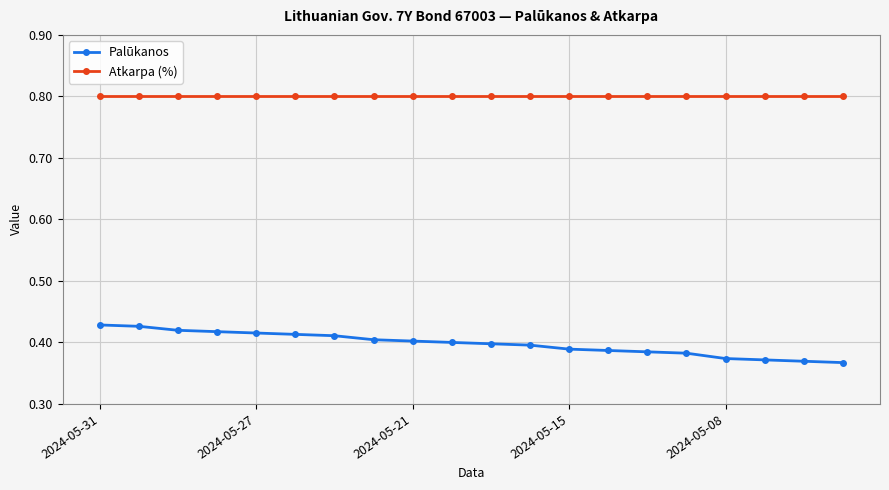

At how many categories does at least one series exceed 0?

20